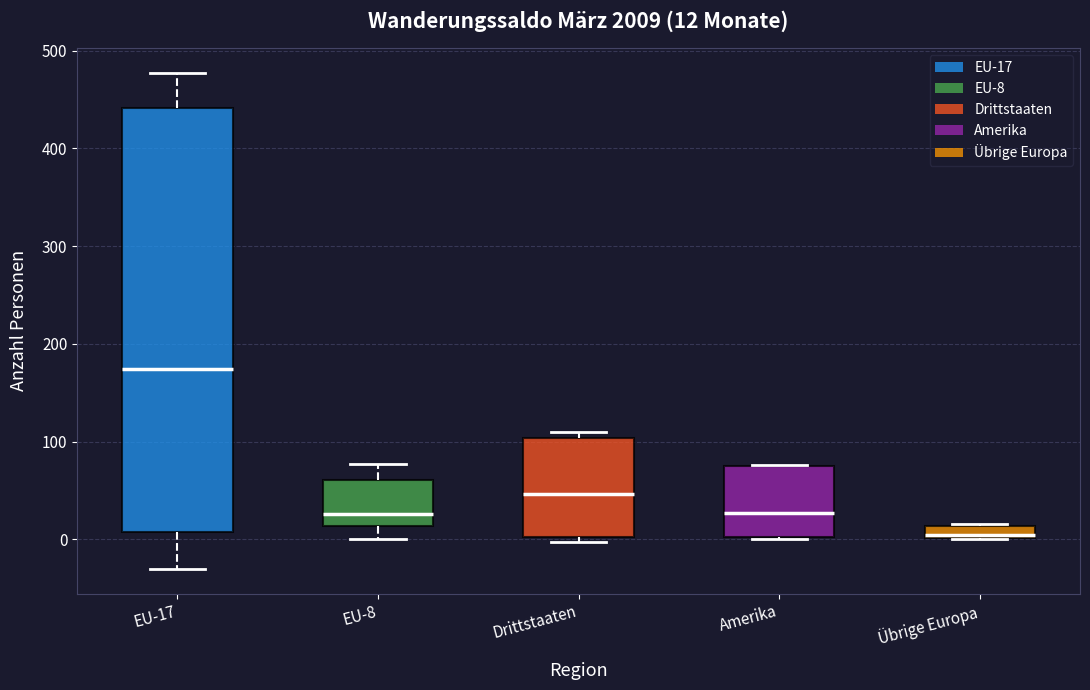

Comparing the boxes themselves (not the whiskers), which one is the tallest?

EU-17